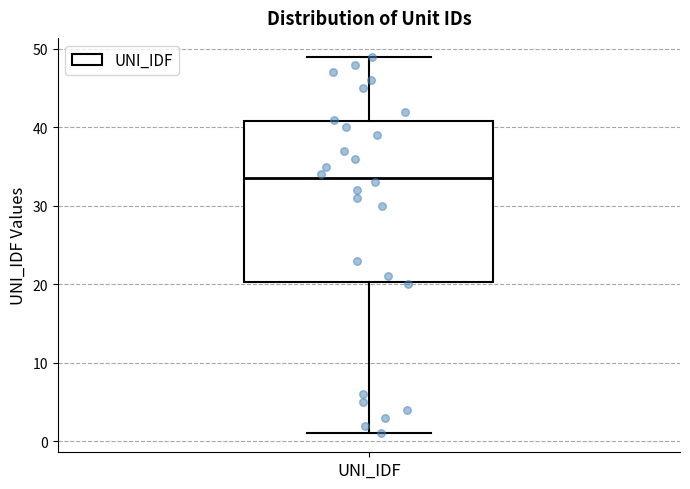

Where does the median line of the box for UNI_IDF sit on the y-axis? The values are not printed on the chart, so give them approximately, as read against the axis.

34